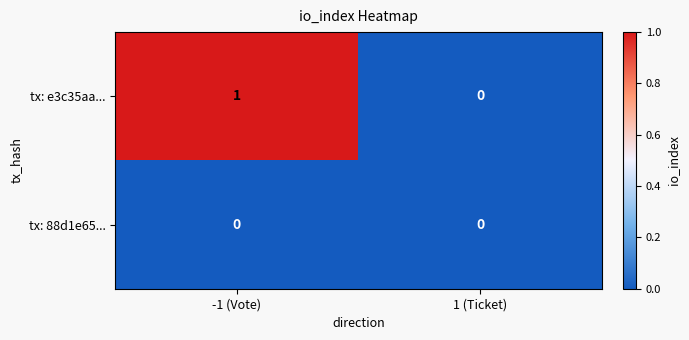

How many categories are shown in the chart?

2